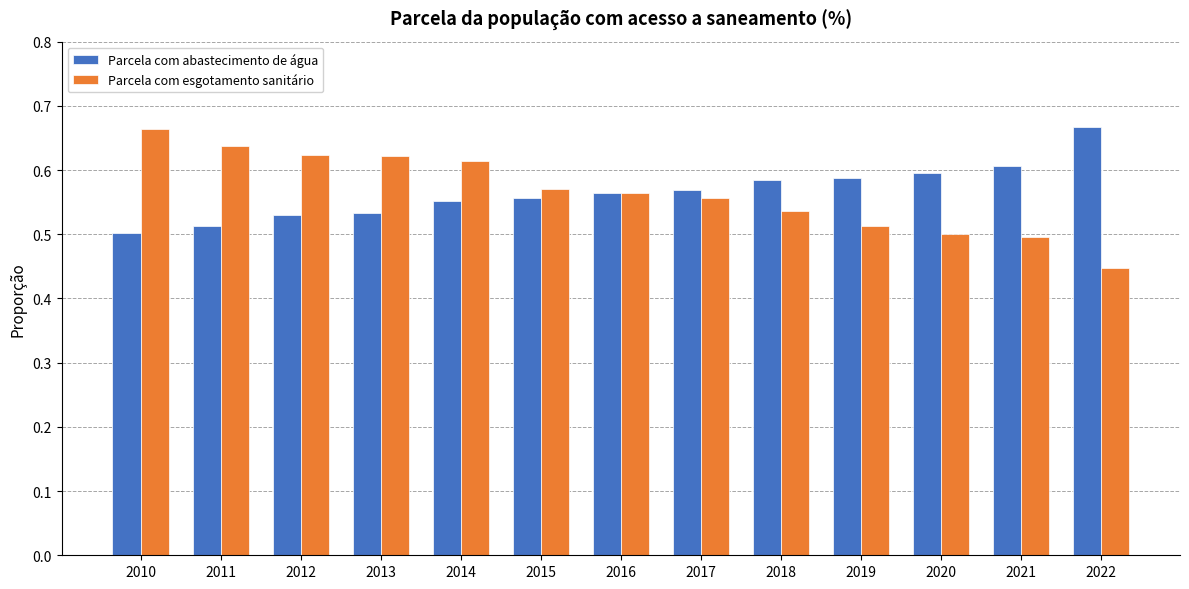

What is the difference between the second highest and minimum values in the Parcela com esgotamento sanitário series?

0.2